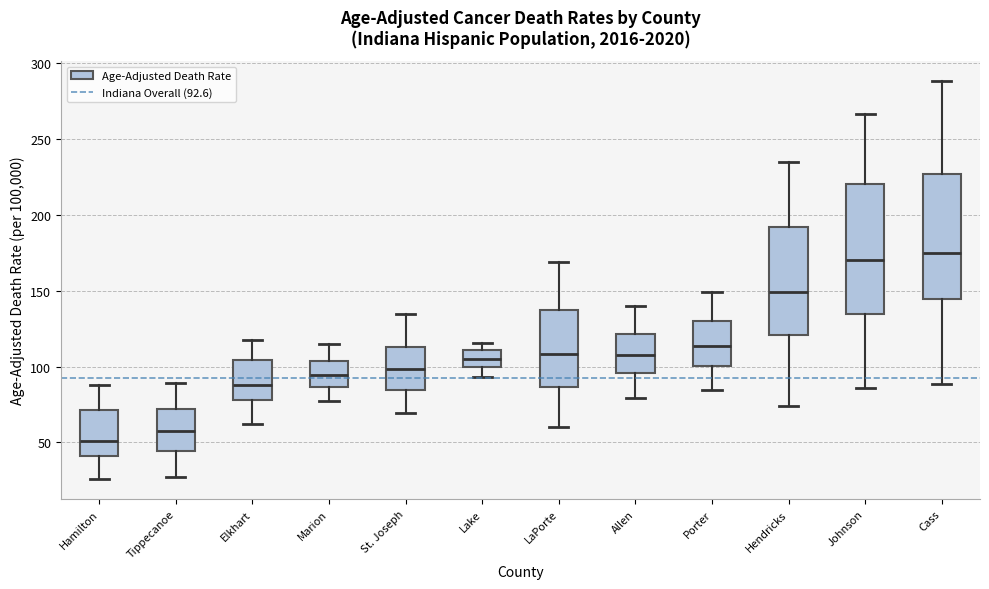

Where is the lower edge of the box for Hendricks on the y-axis? The values are not printed on the chart, so give them approximately, as read against the axis.

120